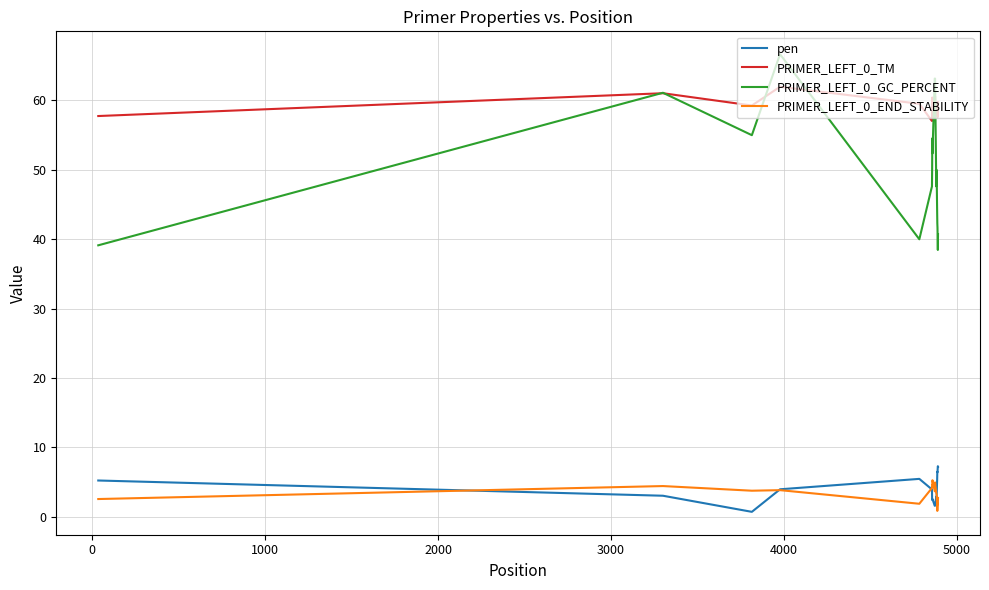

What is the highest value of the PRIMER_LEFT_0_END_STABILITY series?

5.3